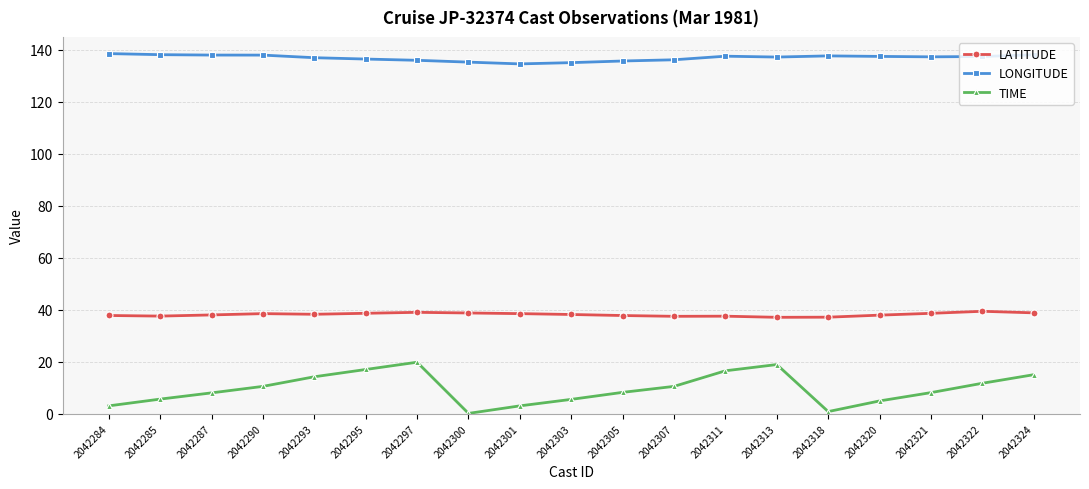

What is the total value across all series at 2042324?

191.9